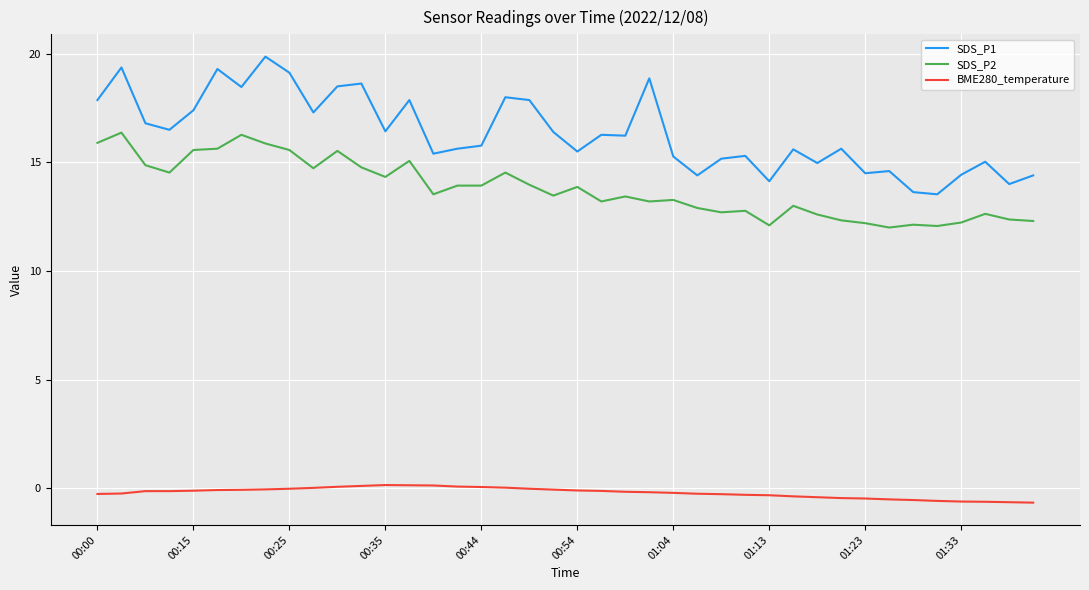

Is this an area chart (filled region under the line)?

No